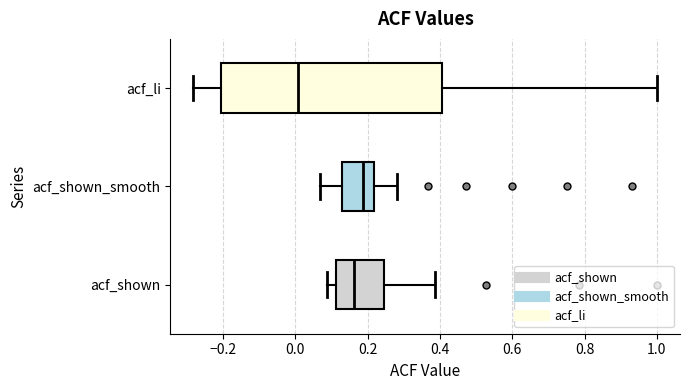

Which box has the furthest to the right median line?

acf_shown_smooth